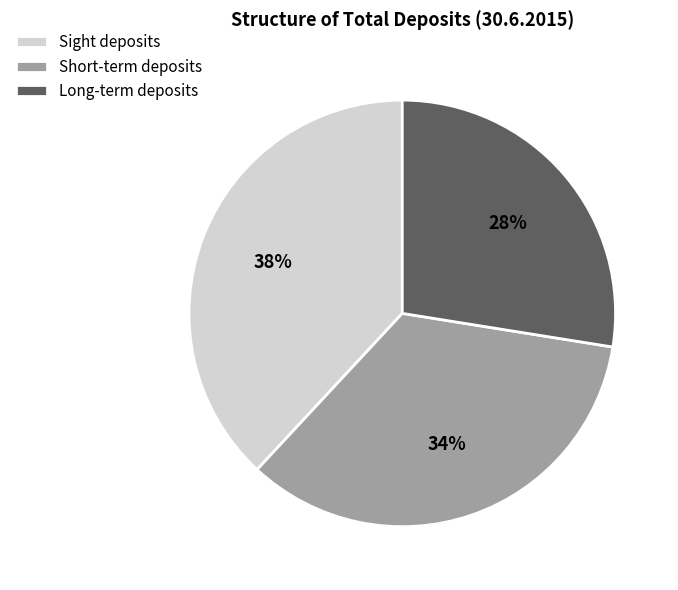

Combined, do Short-term deposits and Long-term deposits account for over 50%?

Yes